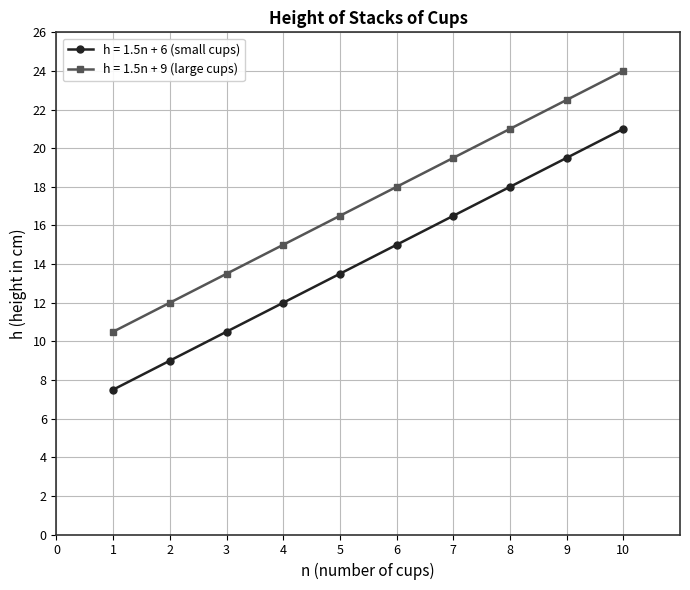

List the series in order of their peak value, lowest first.

h = 1.5n + 6 (small cups), h = 1.5n + 9 (large cups)